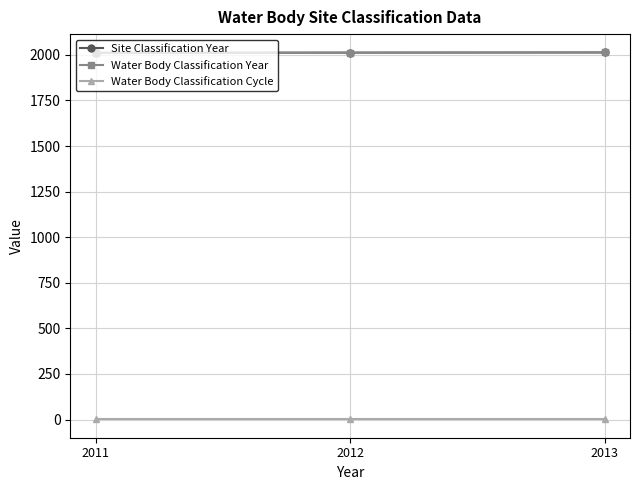

Which series has the largest total across all categories?

Site Classification Year